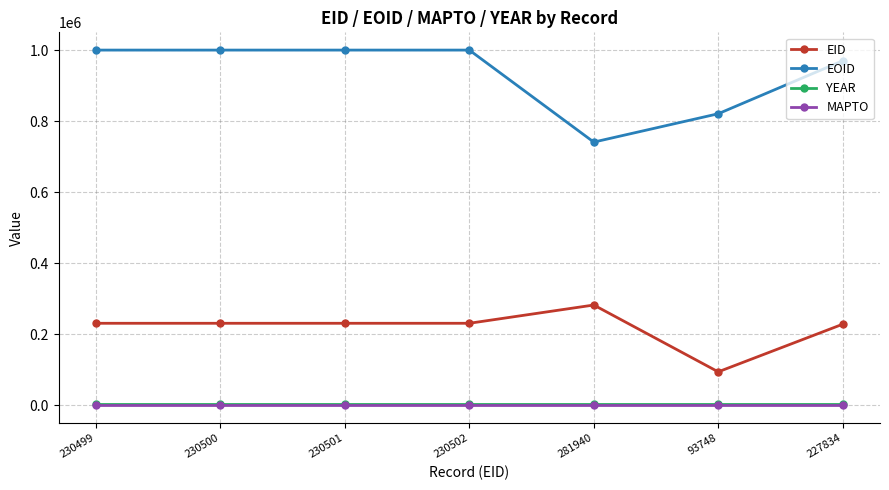

True or false: EOID has more than 0 interior local peaks.

True